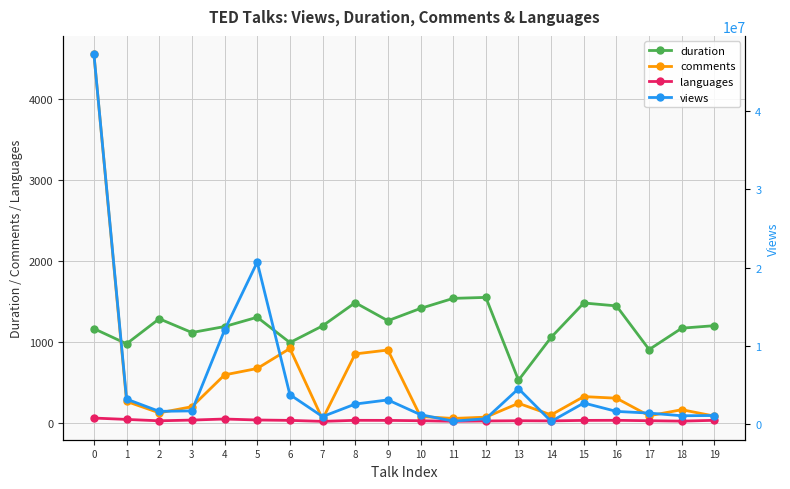

Where is comments nearest to the value 2299?

6